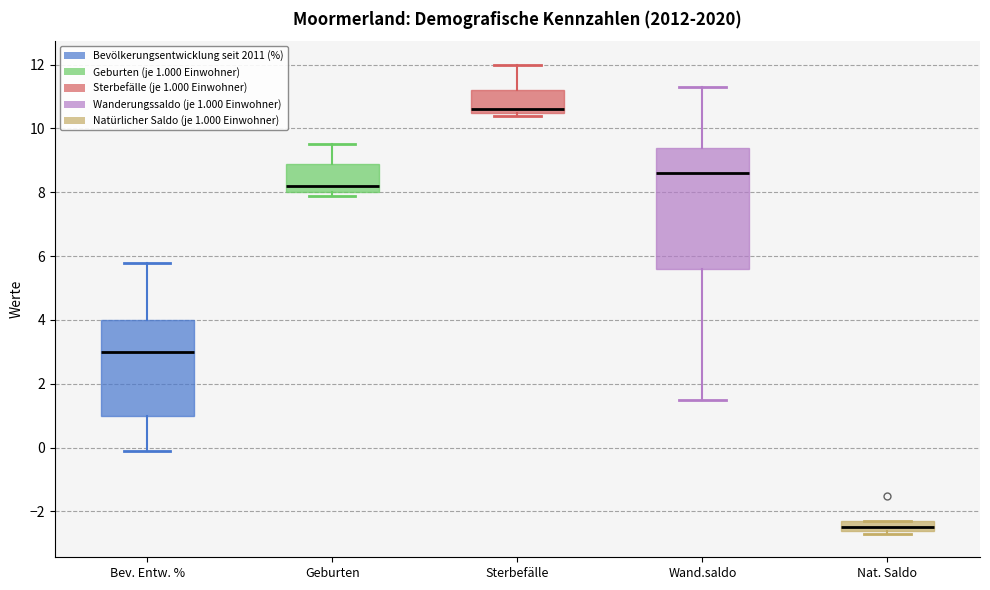

Reading left to right, read every box against the y-axis: the position of its median line, the range the box covers, and the ends of its whiskers. The values are not printed on the chart, so give them approximately, as read against the axis.

Bev. Entw. %: median 3.0, box 1.0 to 4.0, whiskers 0.0 to 5.8
Geburten: median 8.2, box 8.0 to 9.0, whiskers 8.0 (just below the box's lower edge) to 9.6
Sterbefälle: median 10.6 (just above the box's lower edge), box 10.6 to 11.2, whiskers 10.4 to 12.0
Wand.saldo: median 8.6, box 5.6 to 9.4, whiskers 1.6 to 11.4
Nat. Saldo: median -2.4, box -2.6 to -2.2, whiskers -2.6 (just below the box's lower edge) to -2.2